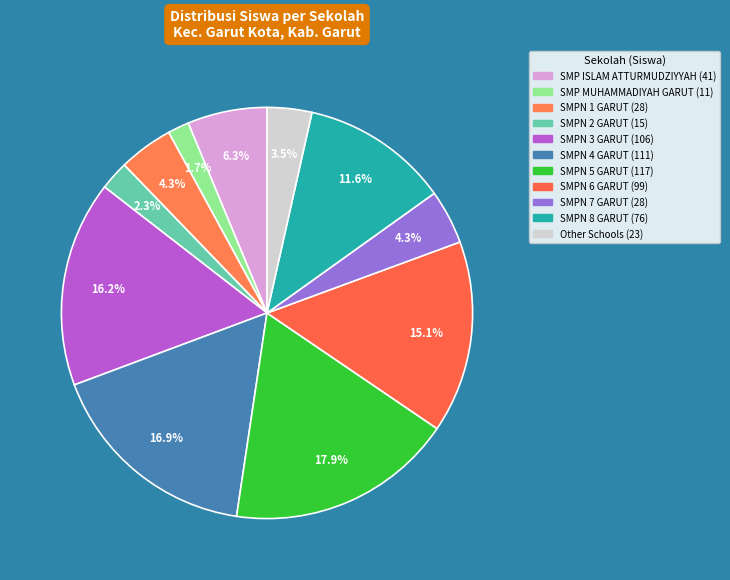

How many slices are in this pie chart?

11